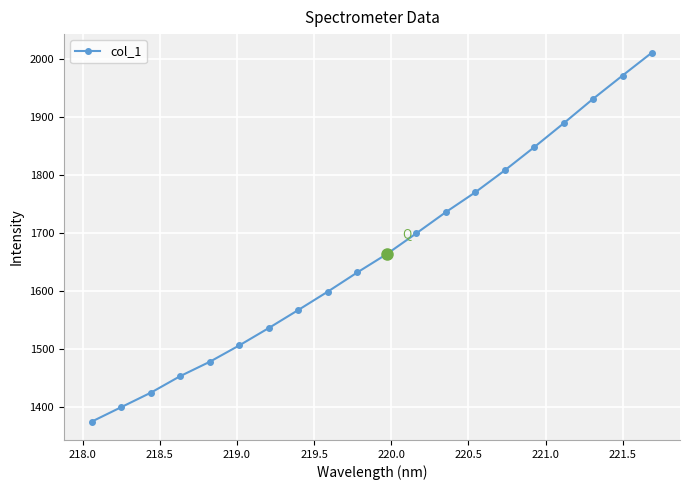

True or false: there are more than 2 points higher than both neighbors.

False